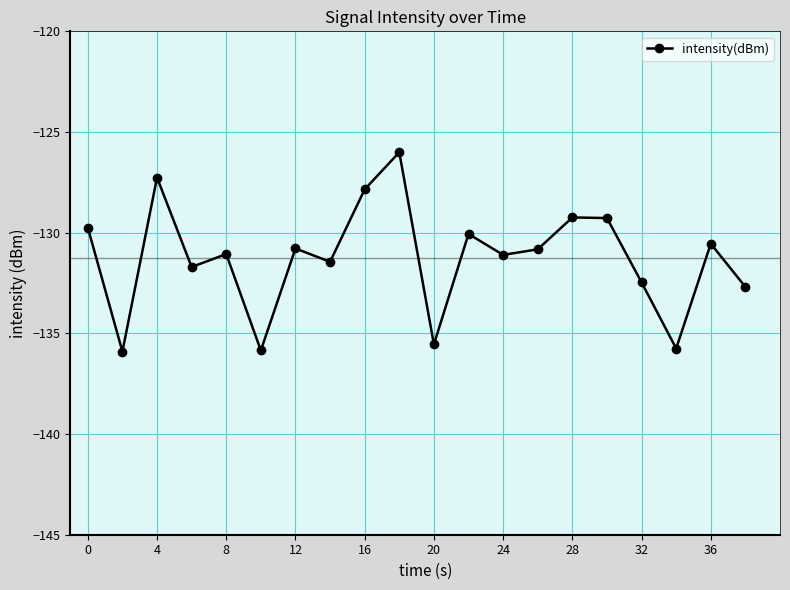

What is the sum of all values?

-2625.1